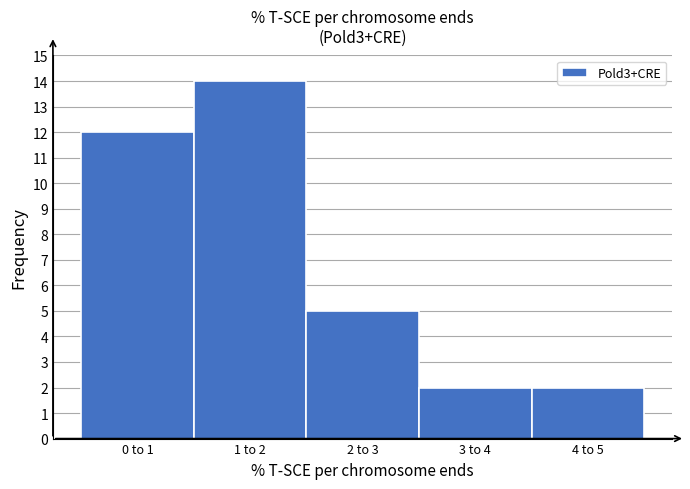

Reading right to left, what are all the values shown in this chart?

2	2	5	14	12